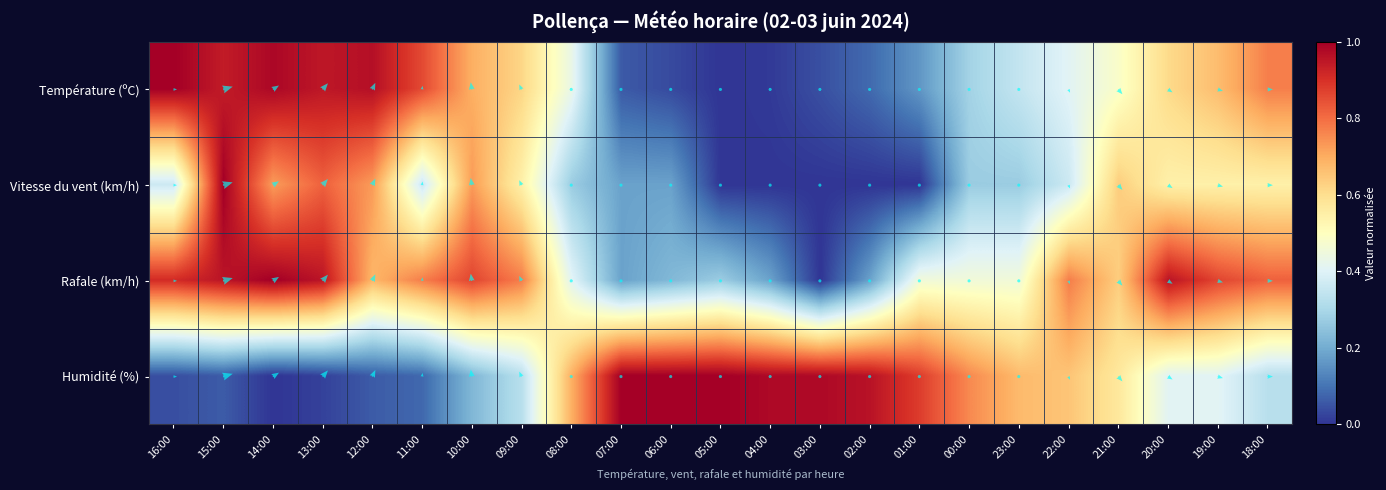

At how many categories does at least one series exceed 0?

23